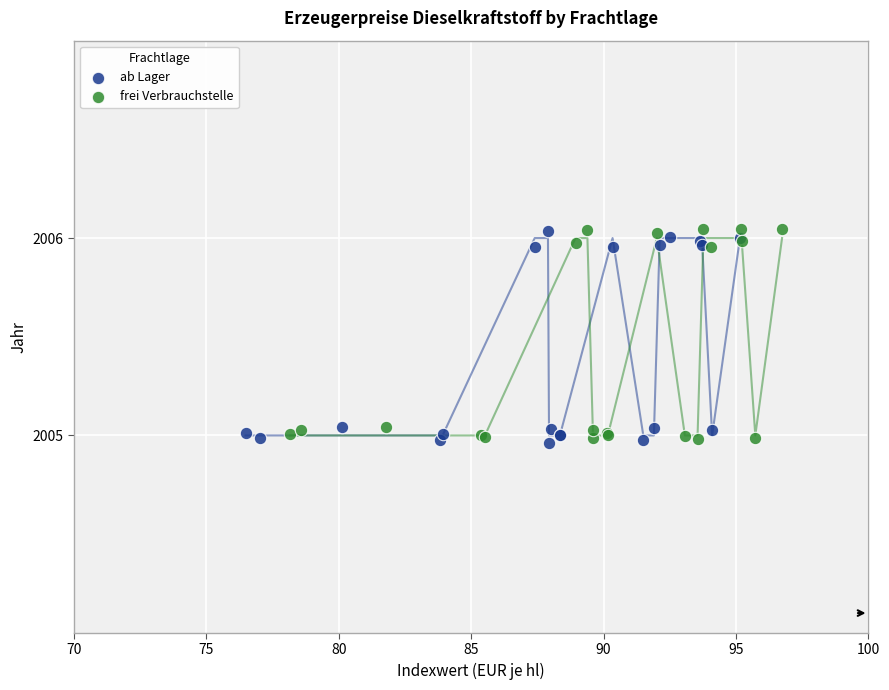

What are all the series names shown in the legend?

ab Lager, frei Verbrauchstelle